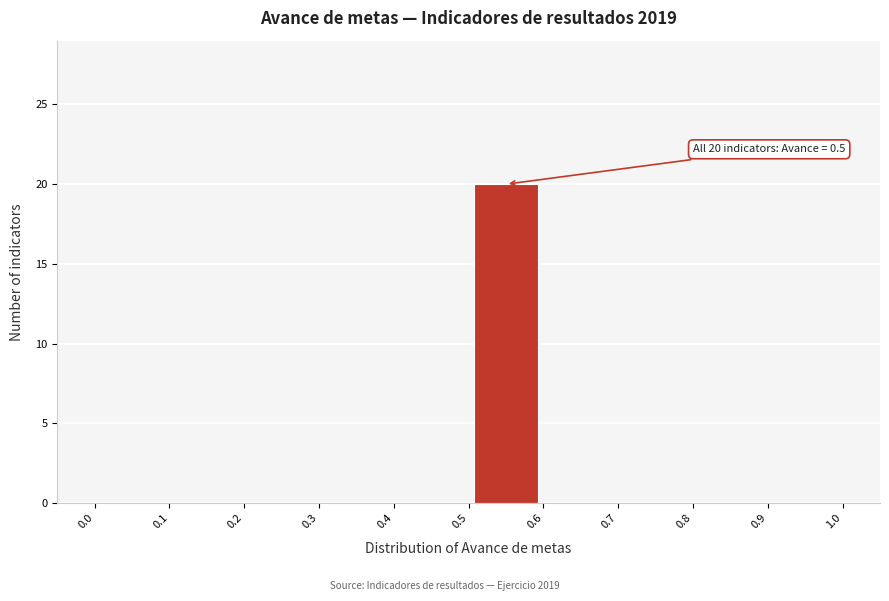

Over which range of the x-axis is the bar tallest?

0.5 to 0.6